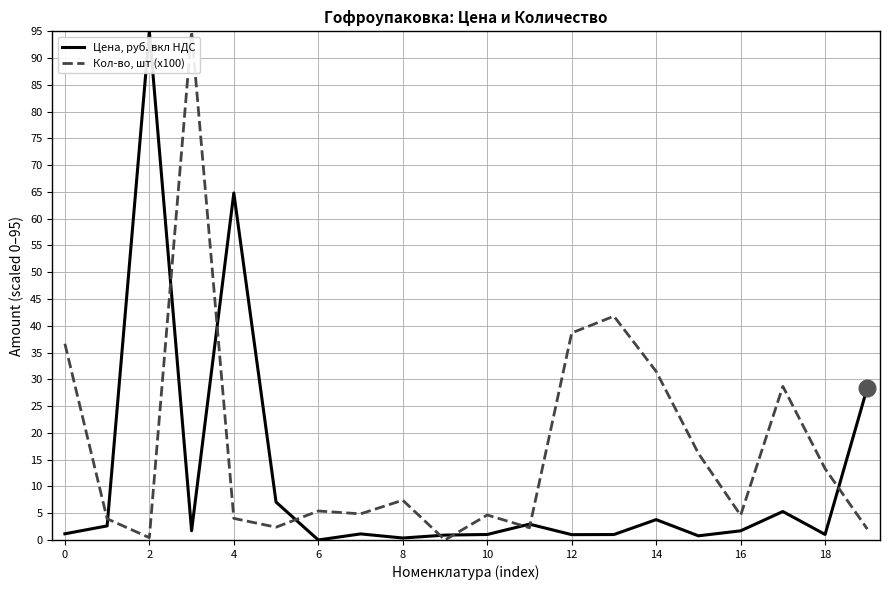

Which series has the largest total across all categories?

Кол-во, шт (x100)